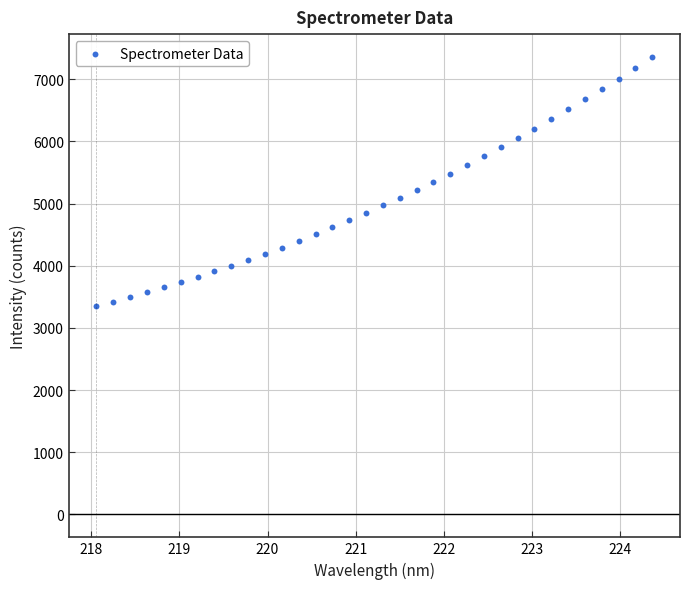

What is the range of Y values (max minus min)?

4011.1